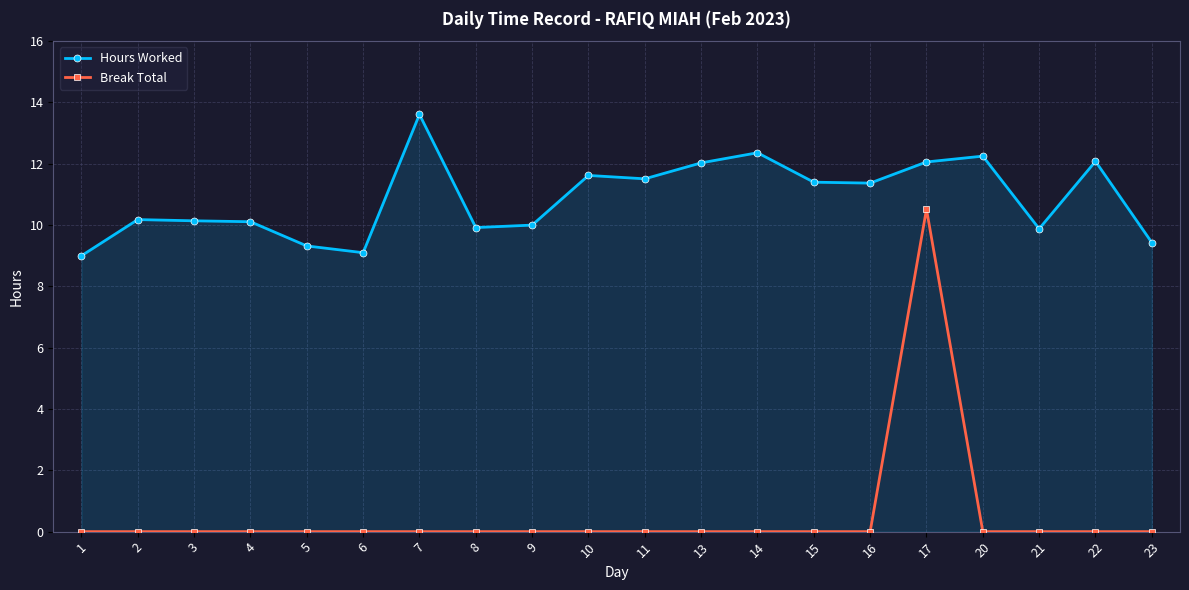

Count the number of categories in the chart.

20